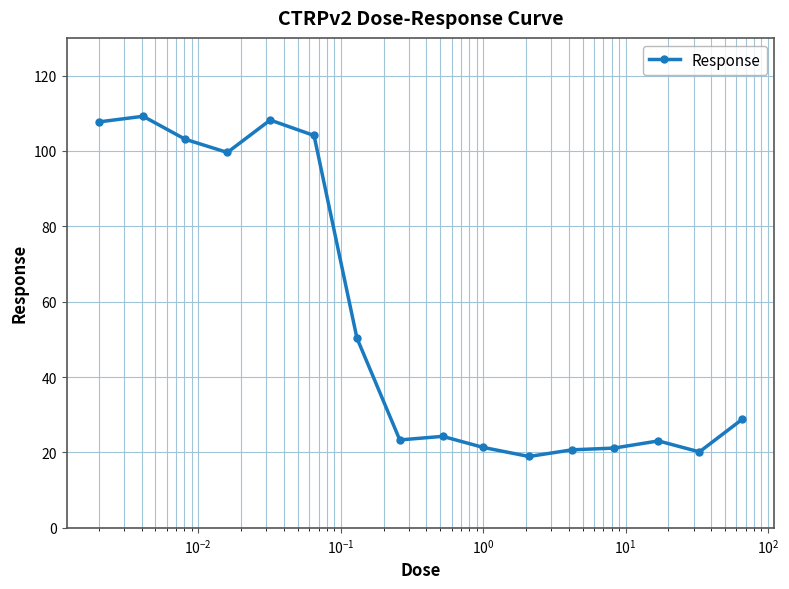

True or false: there are more than 1 points higher than both neighbors.

True